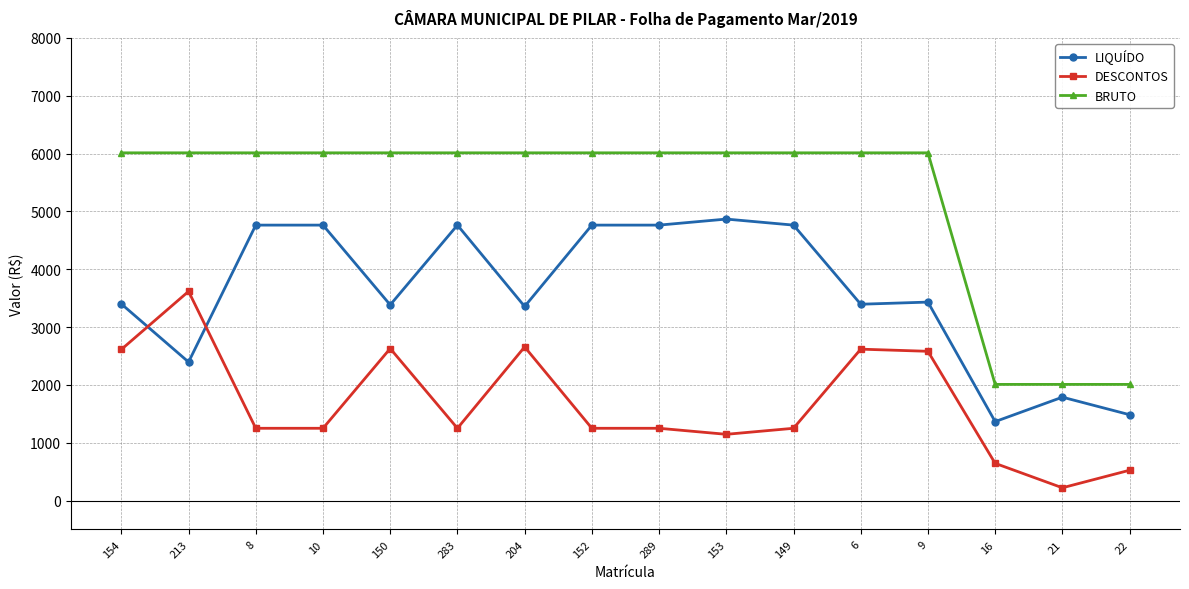

How many lines are shown in the chart?

3